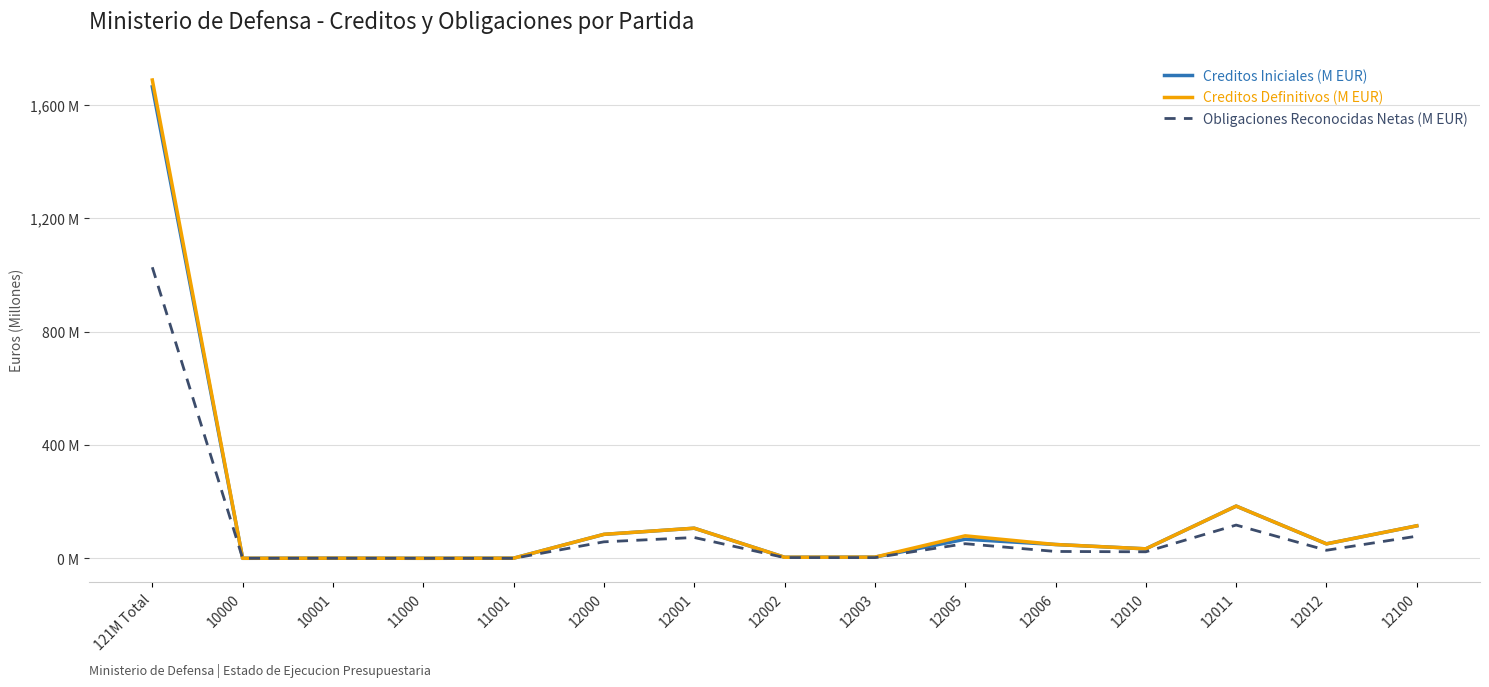

Is the value of Obligaciones Reconocidas Netas (M EUR) at 12010 greater than the value of Creditos Iniciales (M EUR) at 12003?

Yes